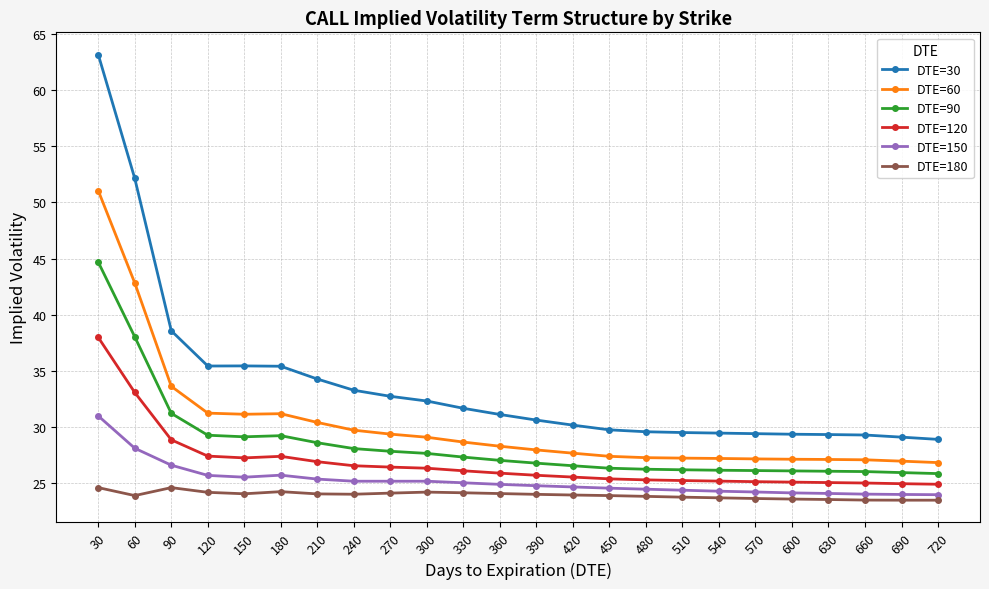

True or false: DTE=150 and DTE=180 cross at least once.

False